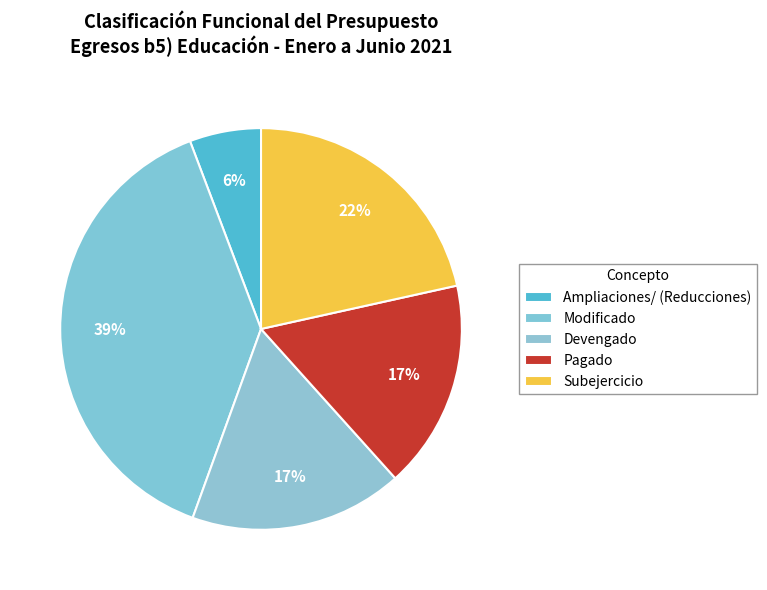

To the nearest percent, what portion does Ampliaciones/ (Reducciones) represent?

6%